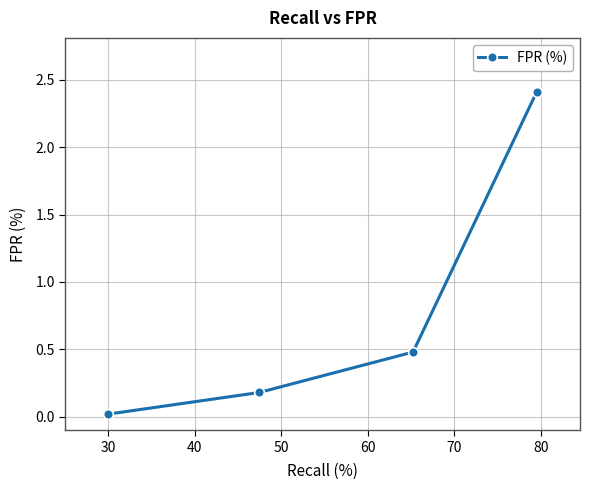

What is the maximum value shown in the chart?

2.4